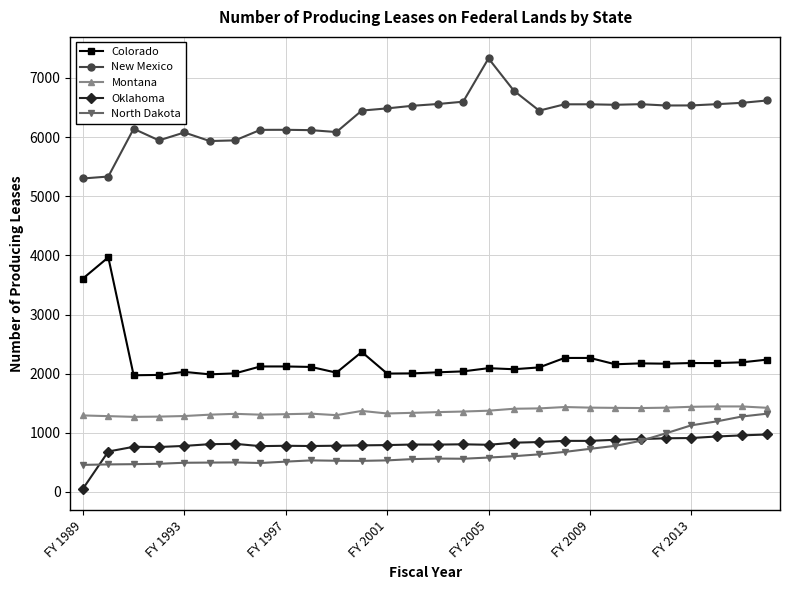

List the series in order of their peak value, lowest first.

Oklahoma, North Dakota, Montana, Colorado, New Mexico